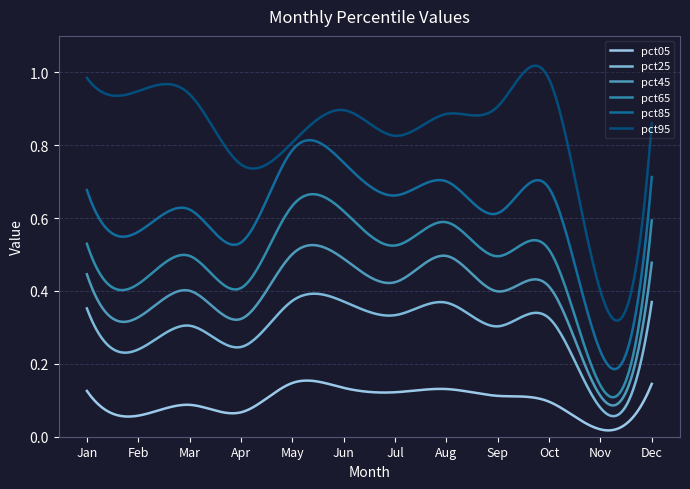

At how many categories does at least one series exceed 0?

300